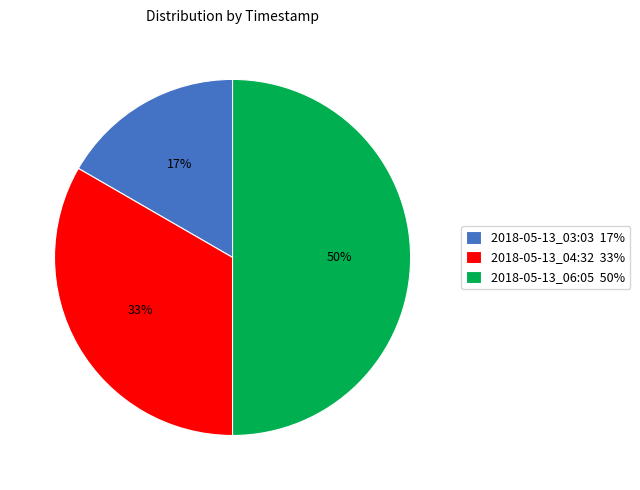

What is the largest slice in the pie chart?

2018-05-13_06:05